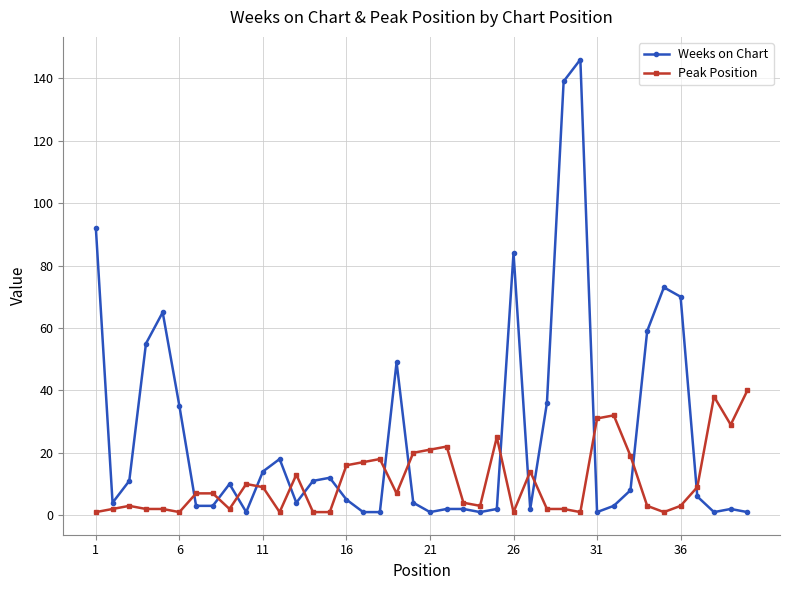

What is the average value of the Peak Position series?

11